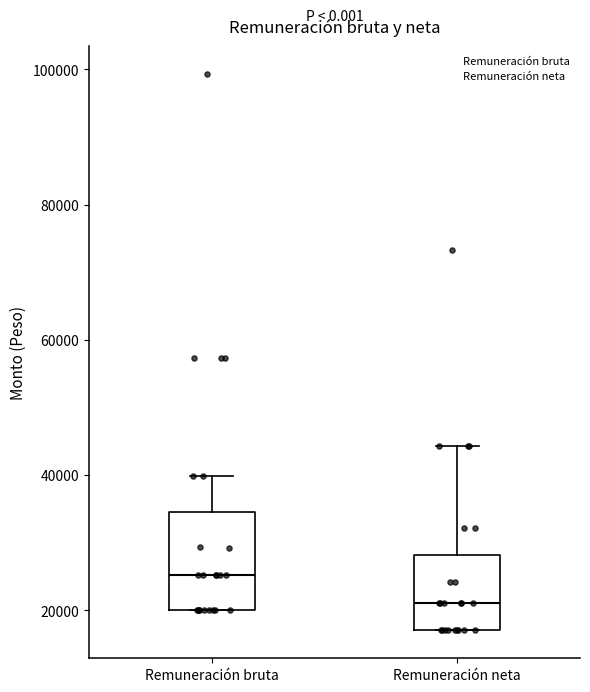

Reading left to right, read every box against the y-axis: the position of its median line, the range the box covers, and the ends of its whiskers. The values are not printed on the chart, so give them approximately, as read against the axis.

Remuneración bruta: median 26000, box 20000 to 34000, whiskers 20000 to 40000
Remuneración neta: median 22000, box 18000 to 28000, whiskers 18000 to 44000